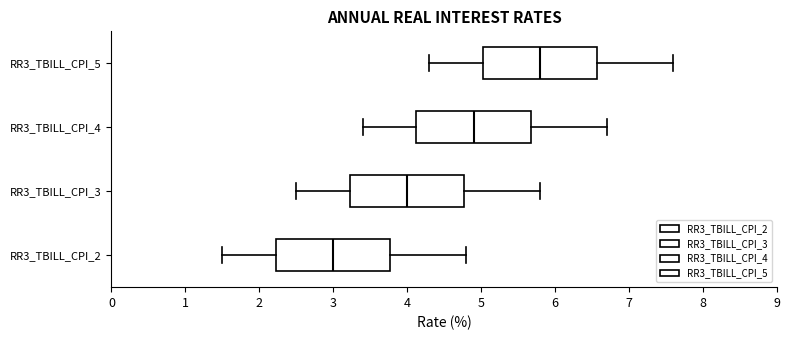

Reading bottom to top, read every box against the x-axis: the position of its median line, the range the box covers, and the ends of its whiskers. The values are not printed on the chart, so give them approximately, as read against the axis.

RR3_TBILL_CPI_2: median 3.0, box 2.2 to 3.8, whiskers 1.5 to 4.8
RR3_TBILL_CPI_3: median 4.0, box 3.2 to 4.8, whiskers 2.5 to 5.8
RR3_TBILL_CPI_4: median 4.9, box 4.1 to 5.7, whiskers 3.4 to 6.7
RR3_TBILL_CPI_5: median 5.8, box 5.0 to 6.6, whiskers 4.3 to 7.6